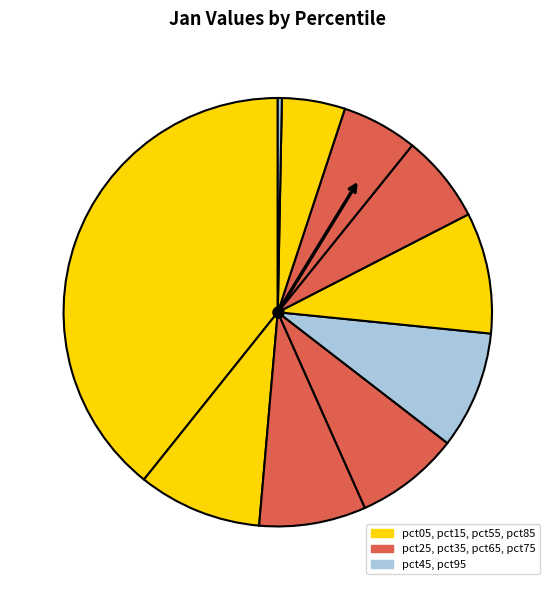

To the nearest percent, what is the average slice percentage?

10%